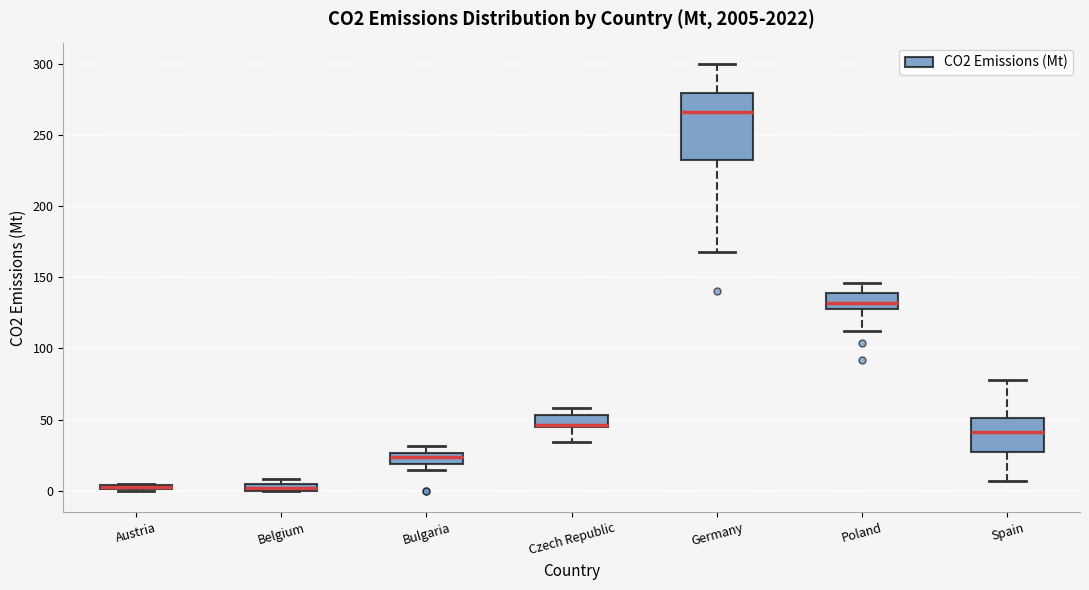

Comparing the boxes themselves (not the whiskers), which one is the tallest?

Germany